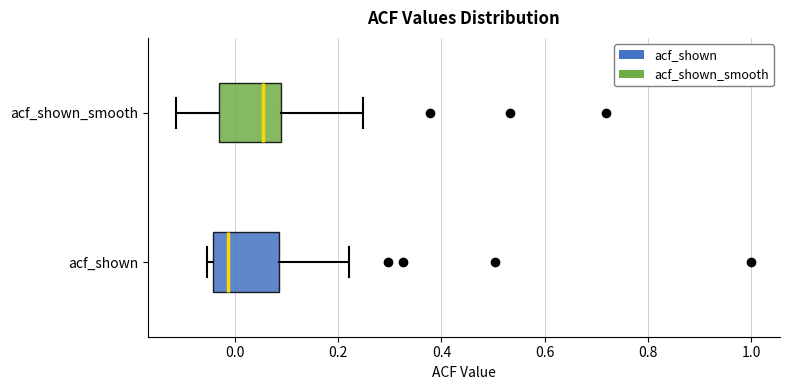

Reading bottom to top, transcribe this box plot: for each box, give where its median line is, the range the box spans, and where its two whiskers end, as read against the x-axis. The values are not printed on the chart, so give them approximately, as read against the axis.

acf_shown: median -0.02, box -0.04 to 0.08, whiskers -0.06 to 0.22
acf_shown_smooth: median 0.06, box -0.04 to 0.08, whiskers -0.12 to 0.24